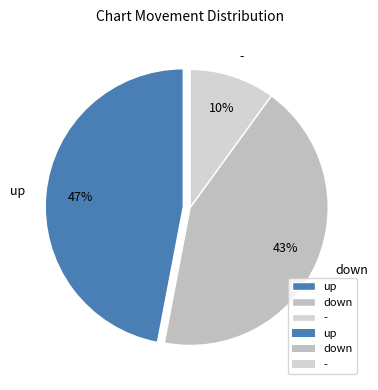

Which slice is the smallest?

-